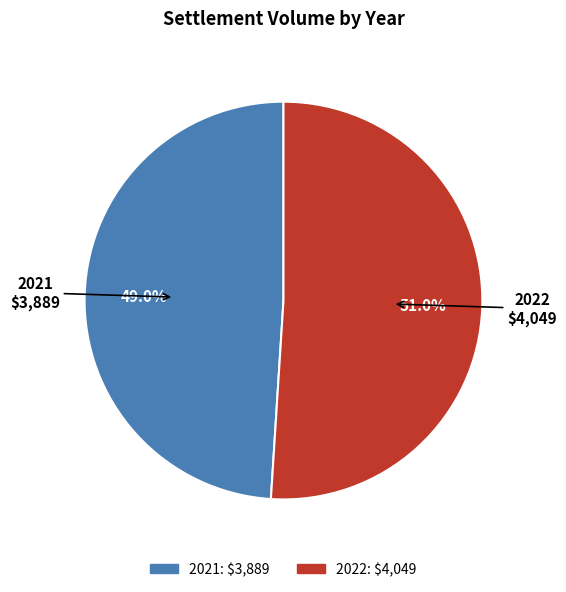

What is the largest slice in the pie chart?

2022